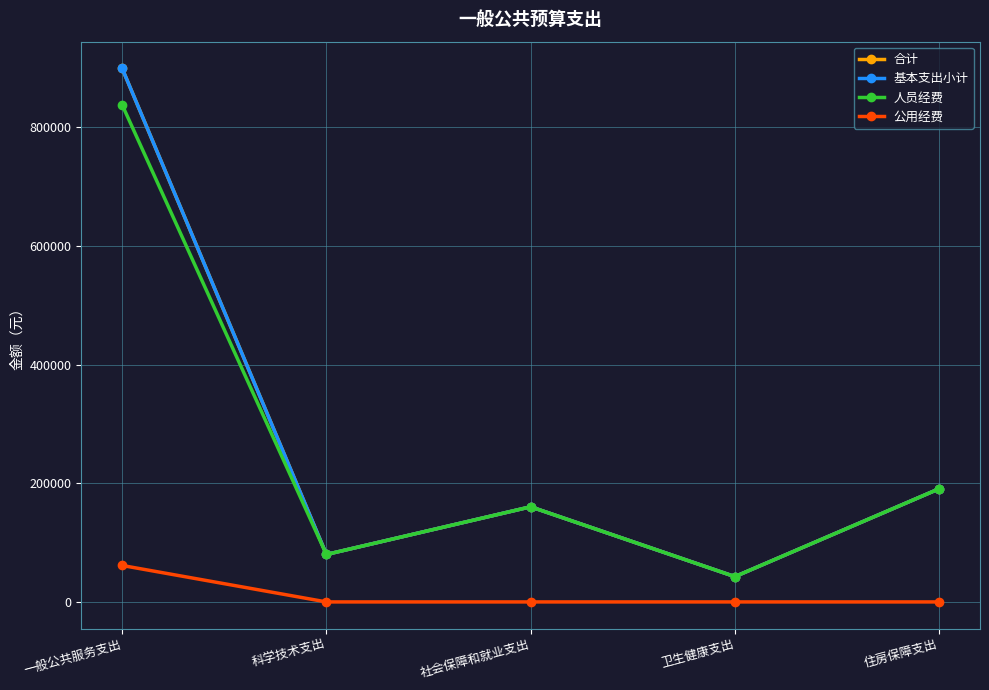

What is the label of the 4th point from the right?

科学技术支出